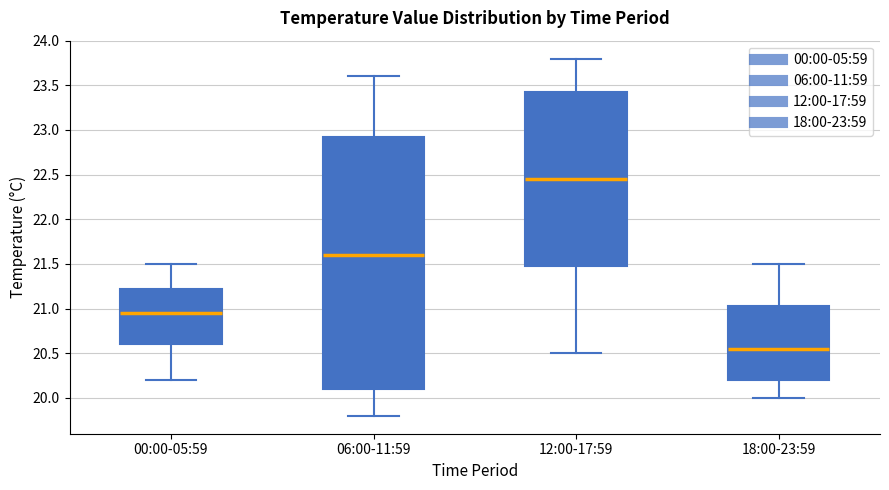

Reading left to right, read every box against the y-axis: the position of its median line, the range the box covers, and the ends of its whiskers. The values are not printed on the chart, so give them approximately, as read against the axis.

00:00-05:59: median 20.95, box 20.60 to 21.25, whiskers 20.20 to 21.50
06:00-11:59: median 21.60, box 20.10 to 22.95, whiskers 19.80 to 23.60
12:00-17:59: median 22.45, box 21.50 to 23.45, whiskers 20.50 to 23.80
18:00-23:59: median 20.55, box 20.20 to 21.05, whiskers 20.00 to 21.50